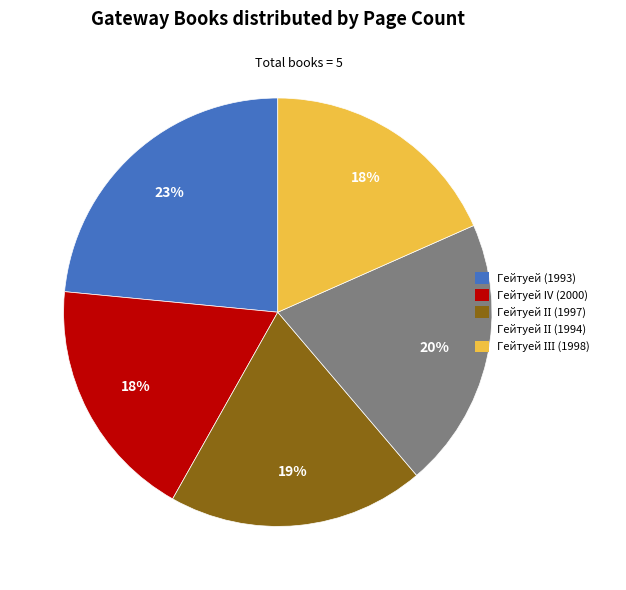

Is Гейтуей IV (2000) the majority of the pie?

No